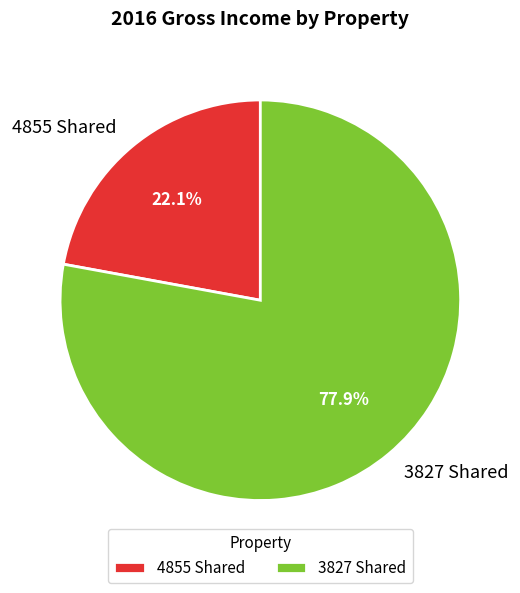

Between 3827 Shared and 4855 Shared, which is larger?

3827 Shared